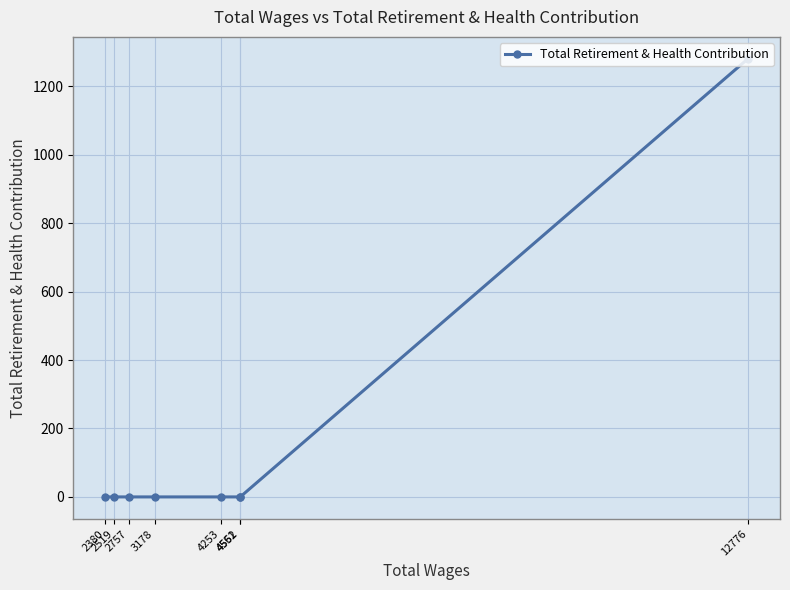

Reading left to right, what are all the values shown in this chart?

2380=0	2519=0	2757=0	3178=0	4253=0	4551=0	4562=0	12776=1280